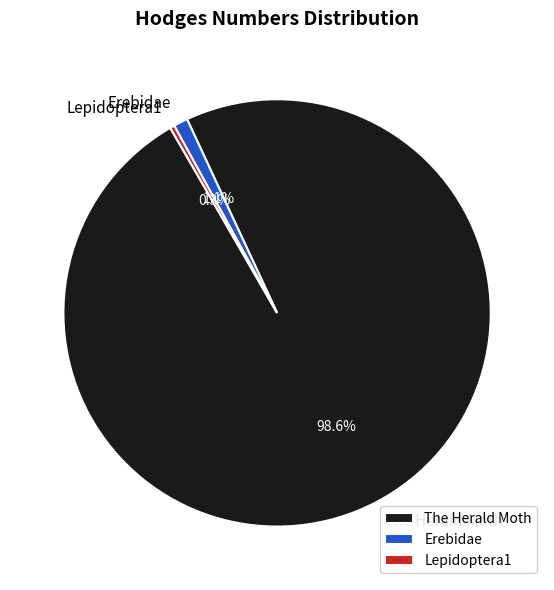

Which slice represents more than half of the pie?

The Herald Moth